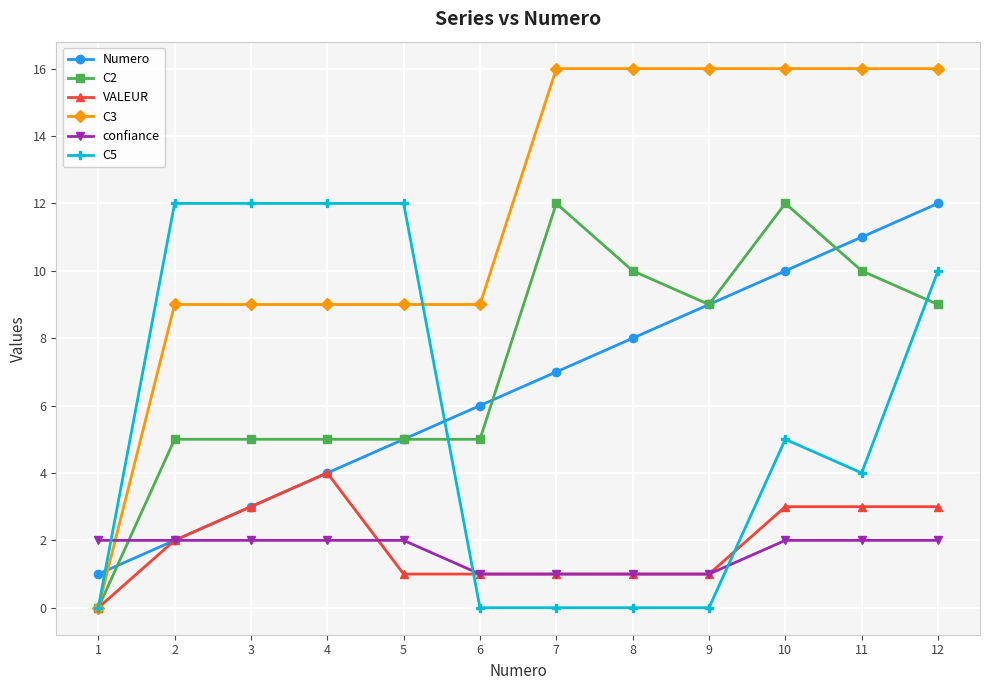

What is the maximum value shown in the chart?

16